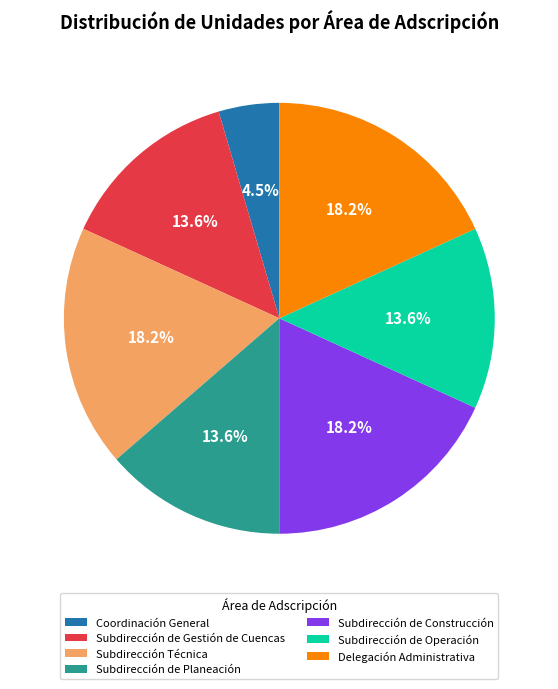

Which slice is the smallest?

Coordinación General